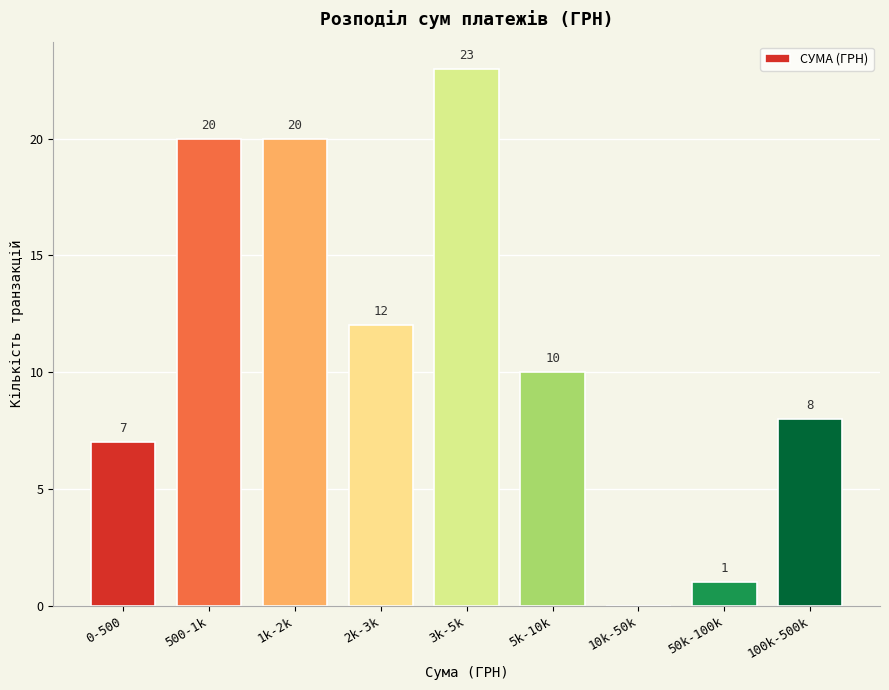

Reading left to right, what are all the values shown in this chart?

0-500=7	500-1k=20	1k-2k=20	2k-3k=12	3k-5k=23	5k-10k=10	10k-50k=0	50k-100k=1	100k-500k=8